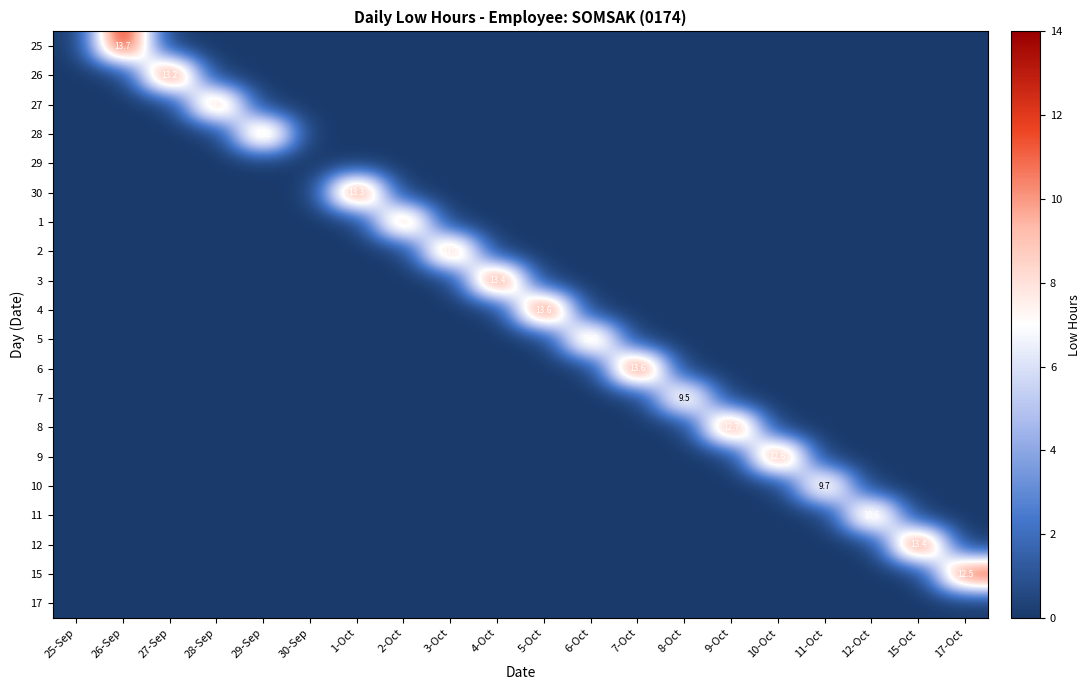

What is the greatest value displayed?

13.7